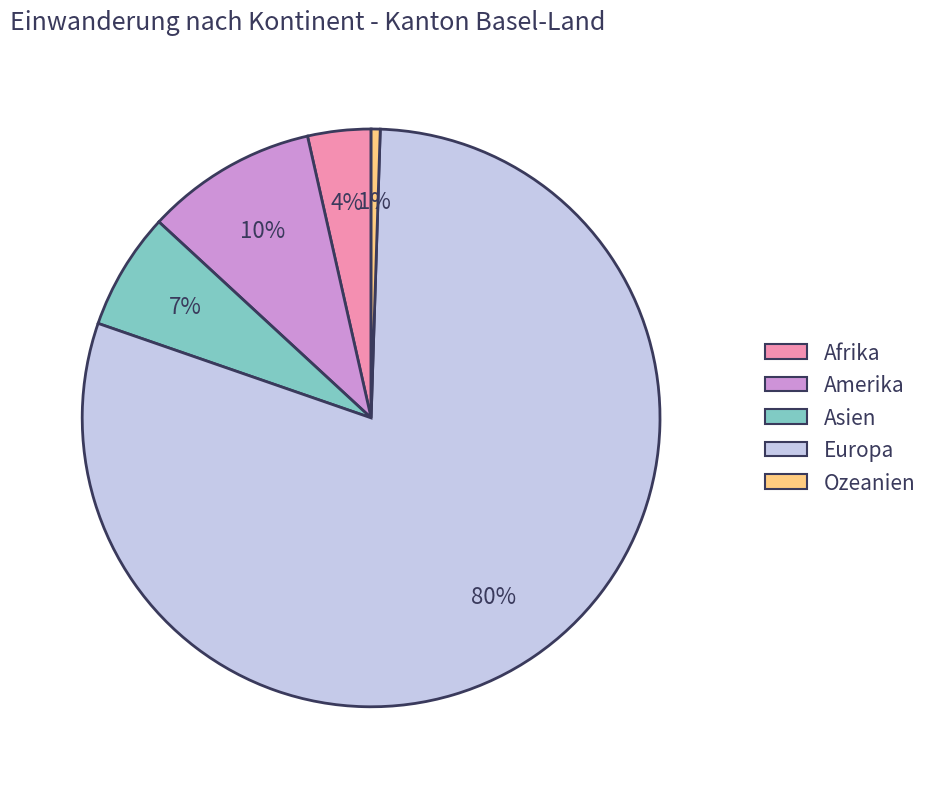

What percentage is the Amerika slice, to the nearest percent?

10%